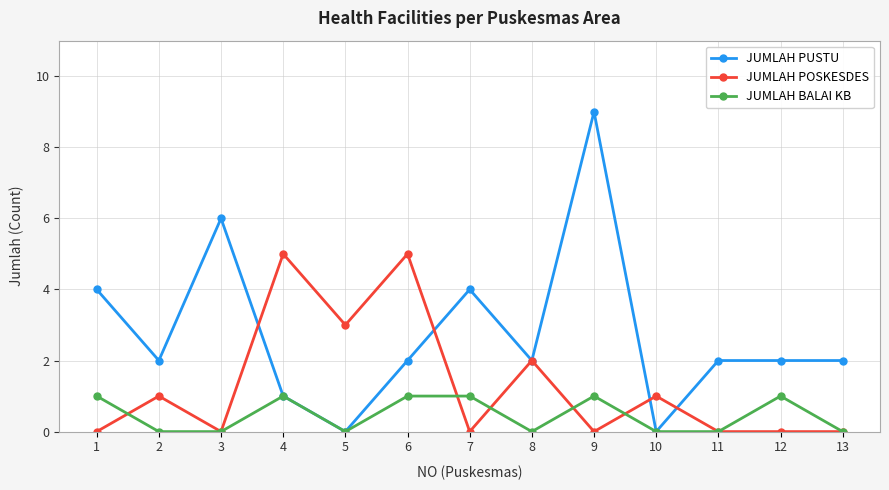

List the series in order of their overall mean, highest first.

JUMLAH PUSTU, JUMLAH POSKESDES, JUMLAH BALAI KB